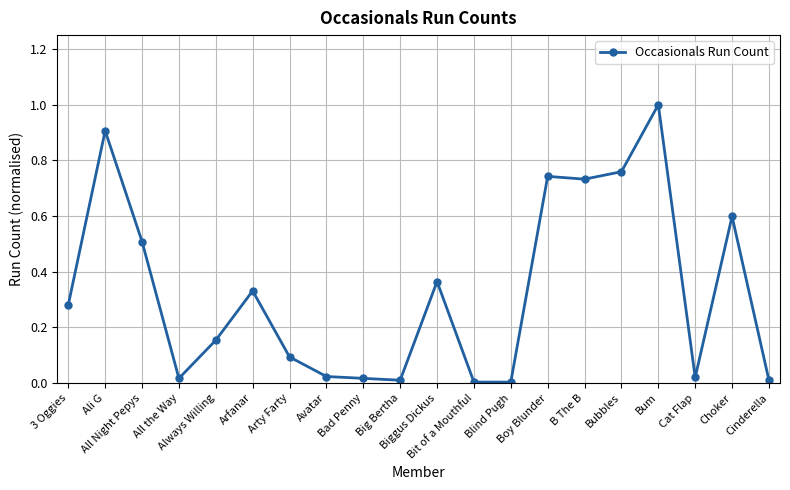

What is the greatest value displayed?

1.0